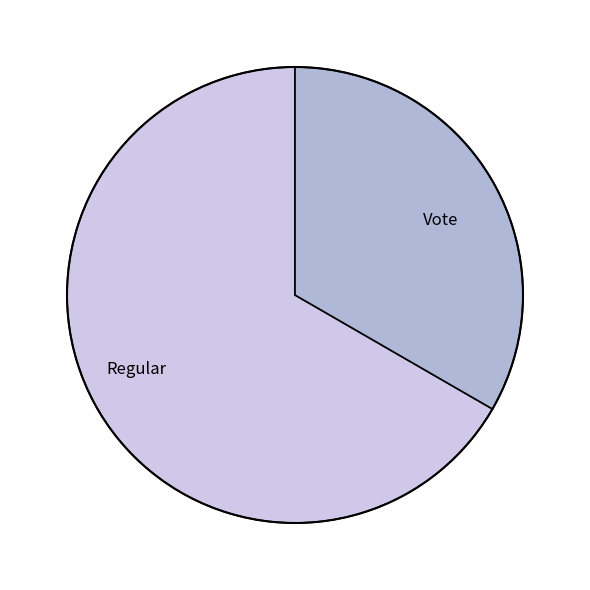

Rank the categories by value from highest to lowest.

Regular, Vote